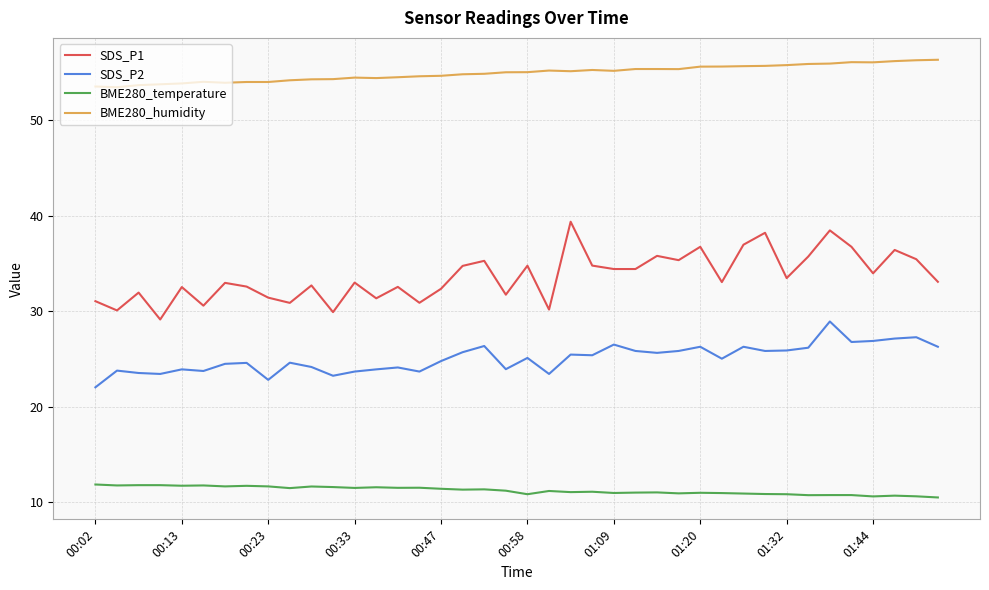

Which series has the largest range (max minus min)?

SDS_P1